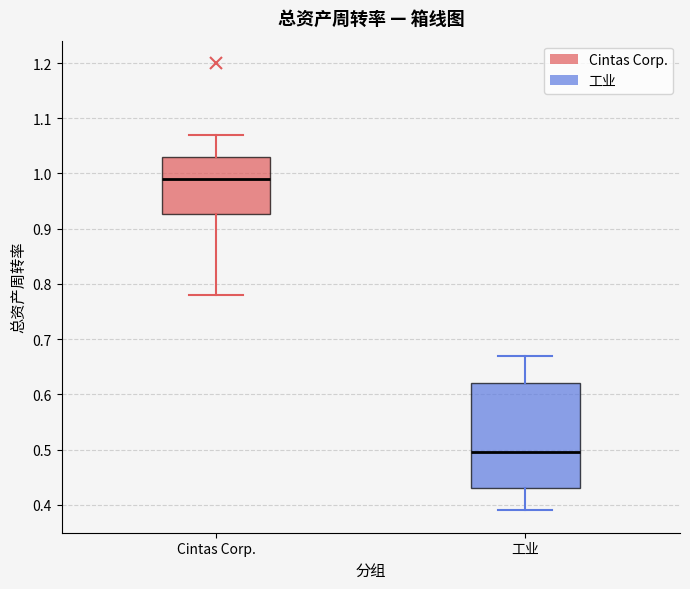

Where does the upper whisker of the box for 工业 end on the y-axis? The values are not printed on the chart, so give them approximately, as read against the axis.

0.67